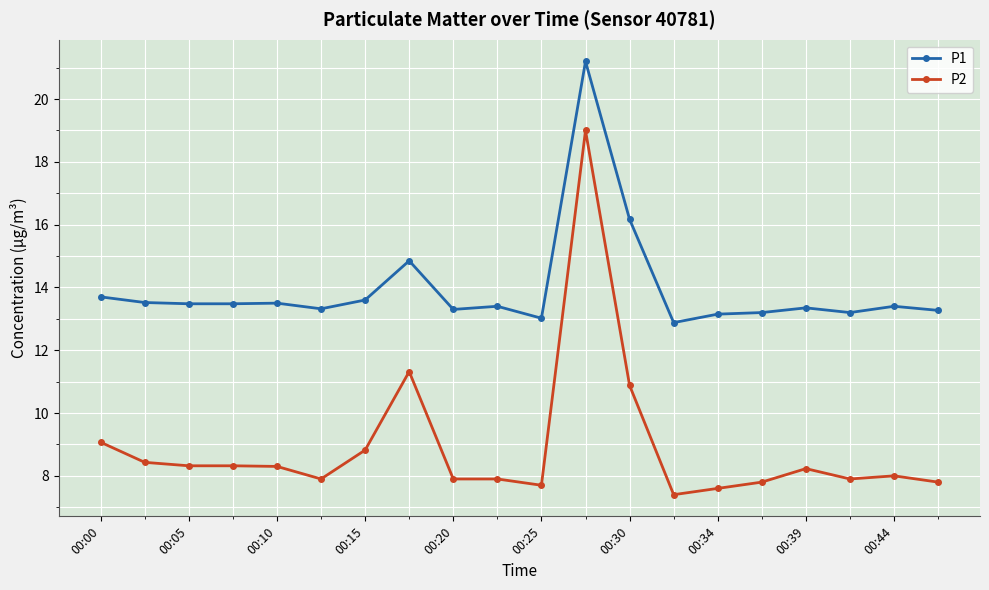

True or false: P1 has more than 1 points higher than both neighbors.

True